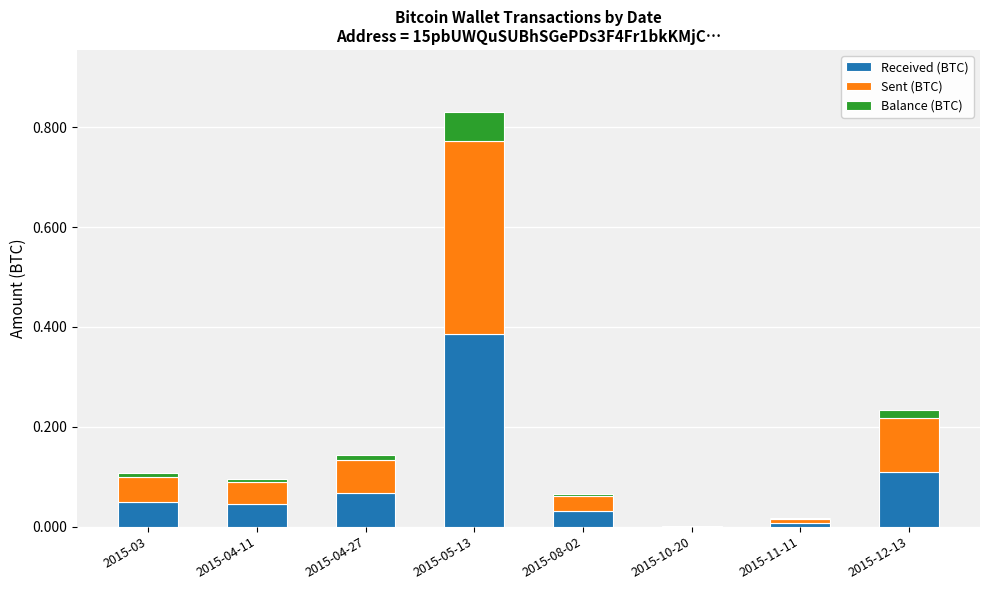

Does the chart contain stacked bars?

Yes